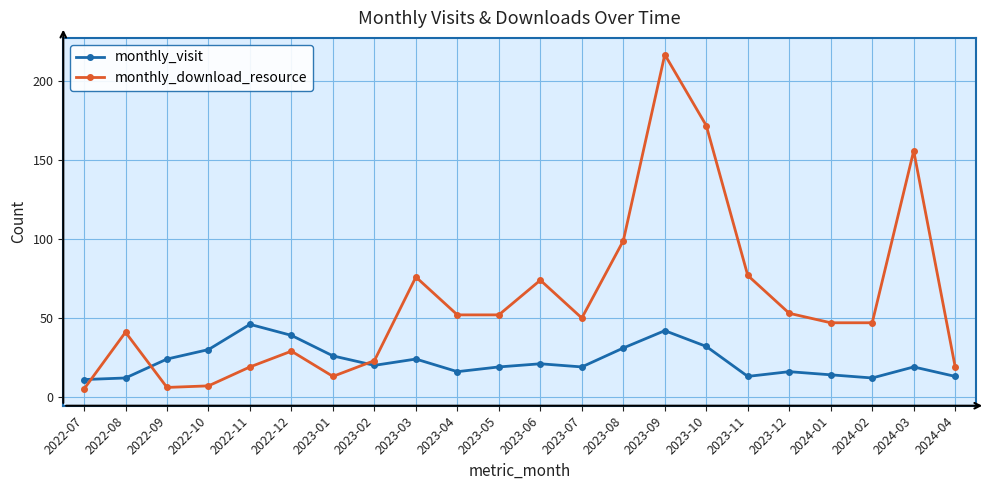

Which series changed the most between 2022-10 and 2023-10?

monthly_download_resource